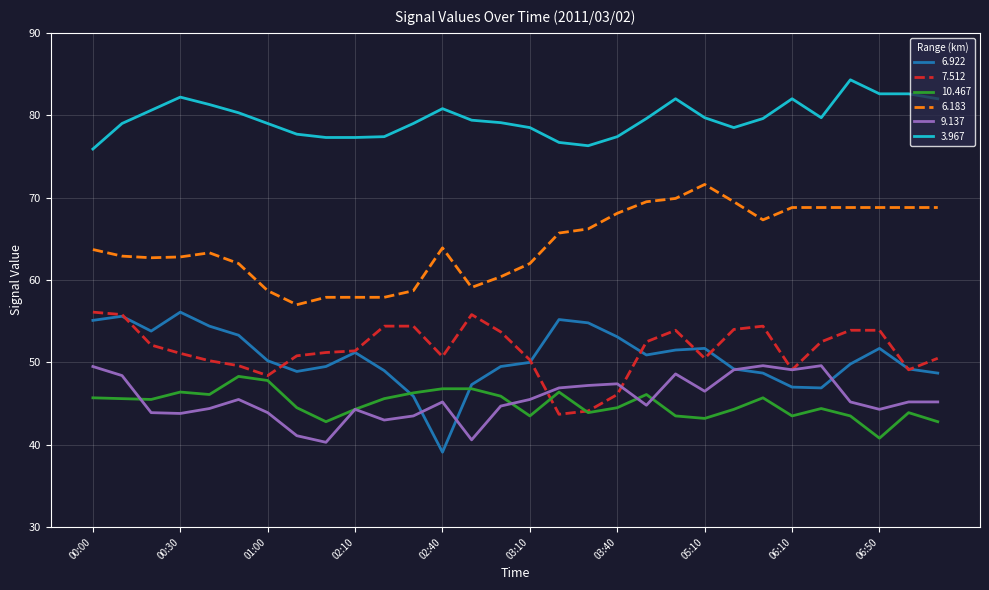

Which series has the widest spread of values?

6.922